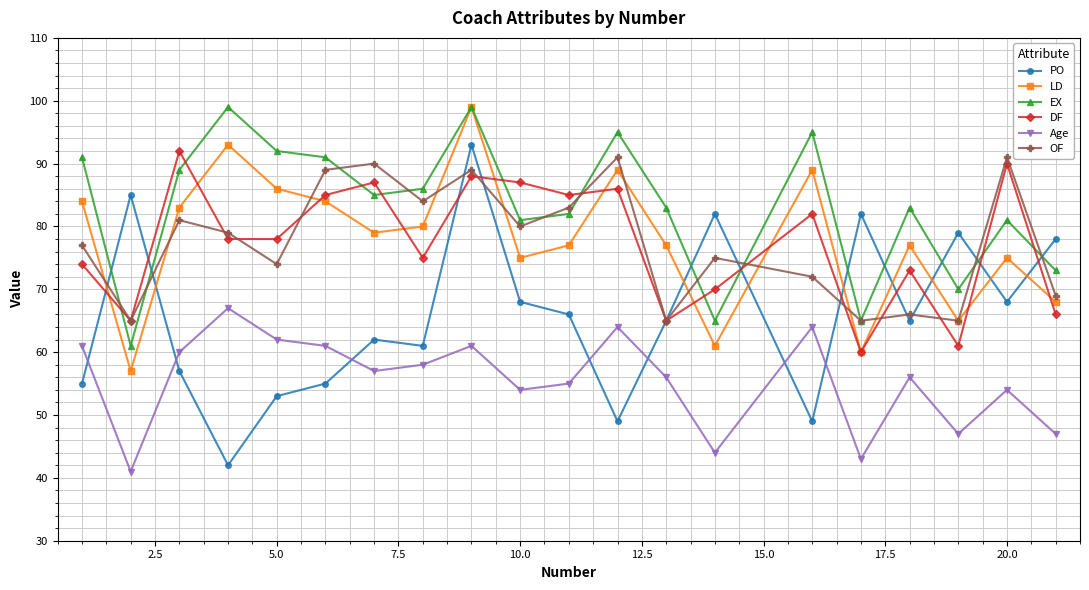

Which series has the largest total across all categories?

EX